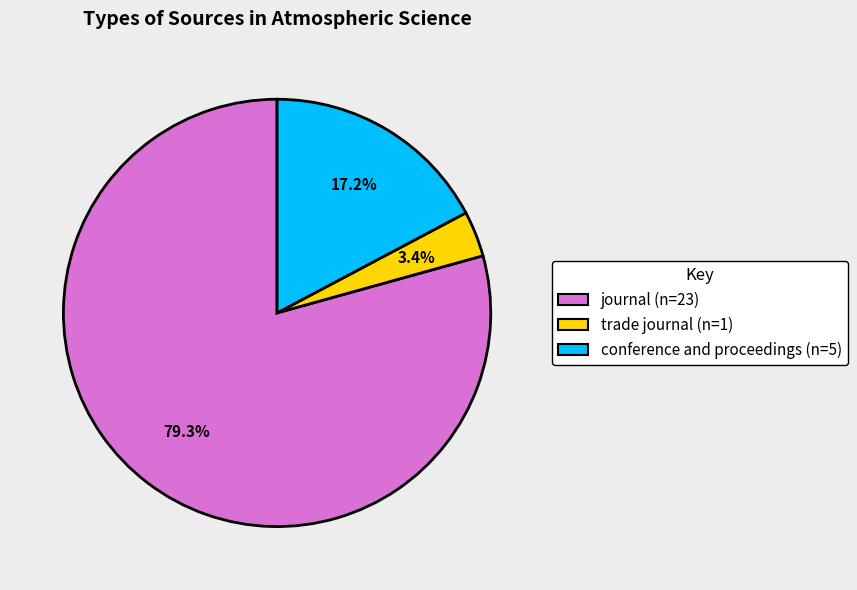

What is the largest slice in the pie chart?

journal